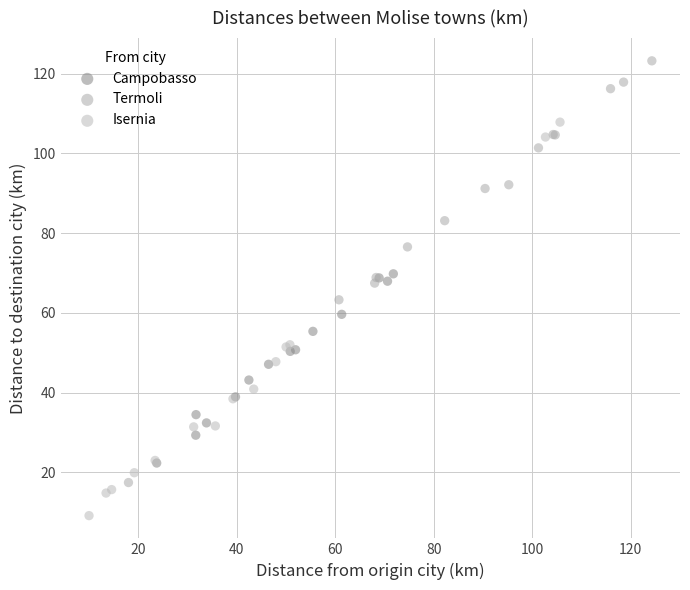

Which series reaches the minimum Y coordinate?

Isernia